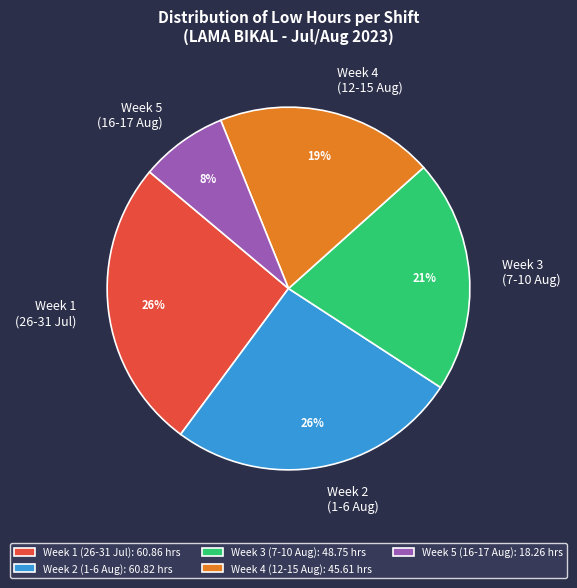

What percentage is the Week 3 (7-10 Aug) slice, to the nearest percent?

21%